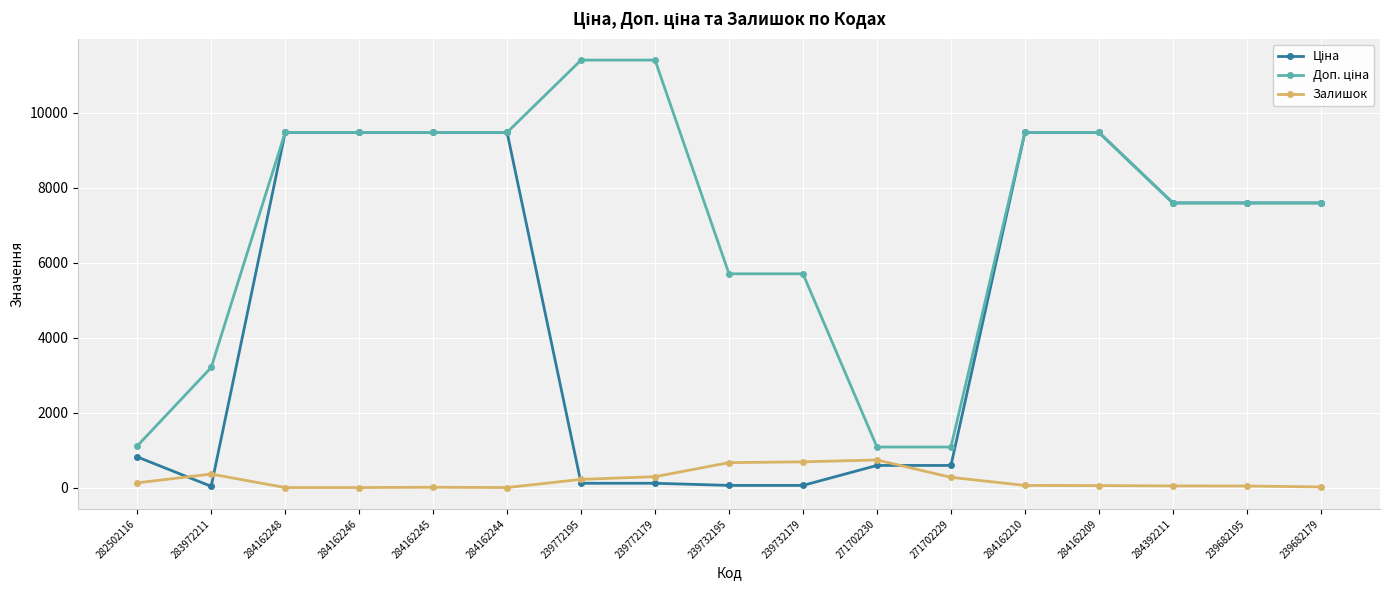

True or false: Залишок has a value of 16.0 at 239682179.

True